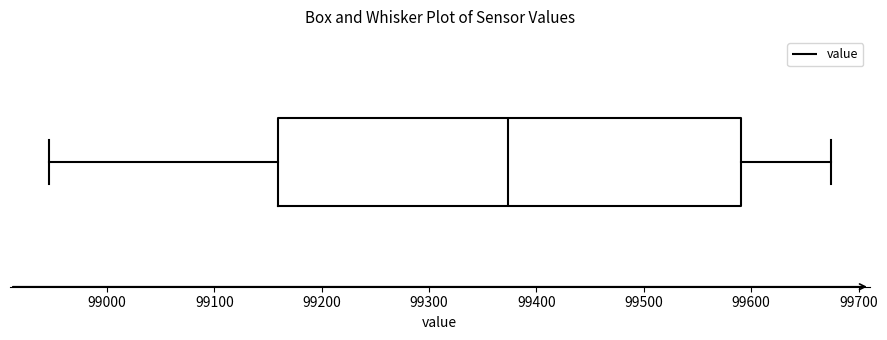

Where is the left edge of the box on the x-axis? The values are not printed on the chart, so give them approximately, as read against the axis.

99160